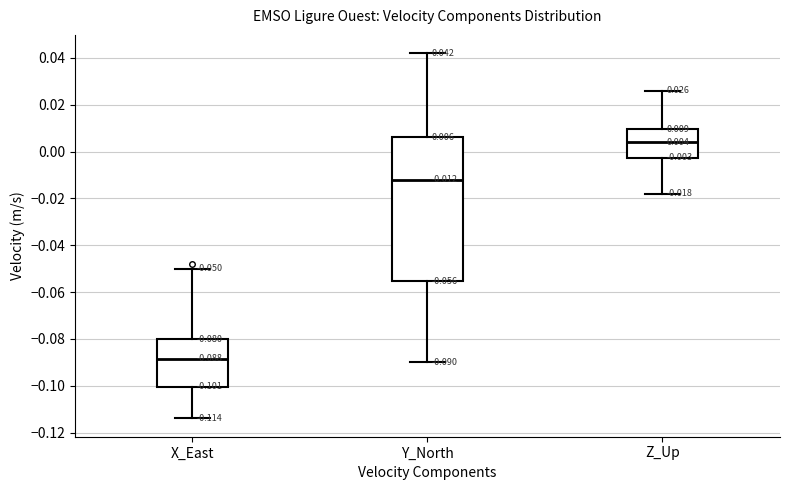

Comparing the boxes themselves (not the whiskers), which one is the tallest?

Y_North